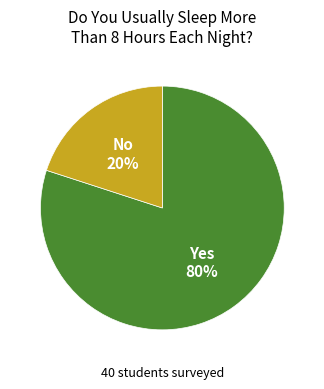

To the nearest percent, what is the average slice percentage?

50%